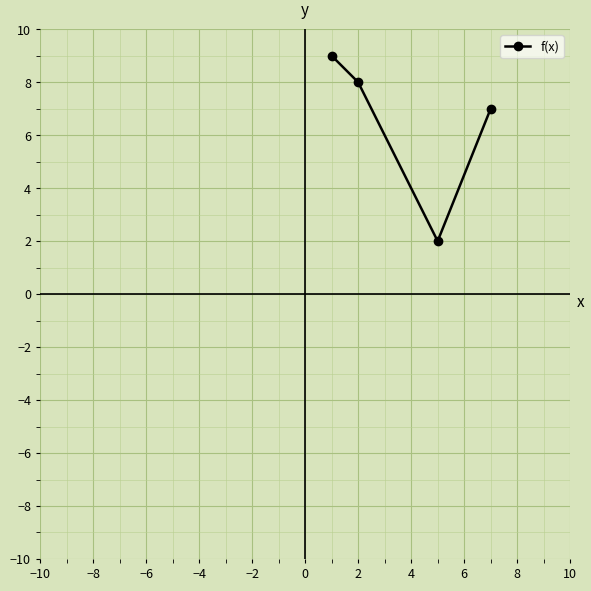

What is the maximum value shown in the chart?

9